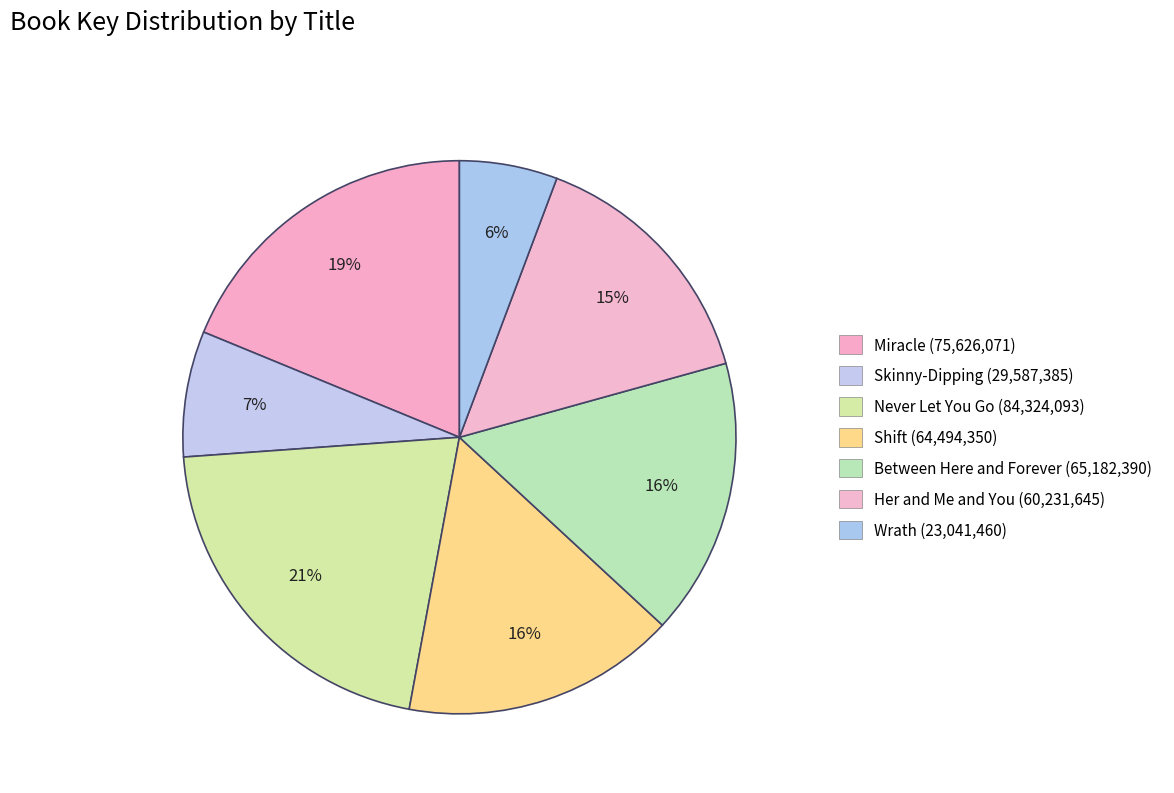

How many segments does this pie chart have?

7